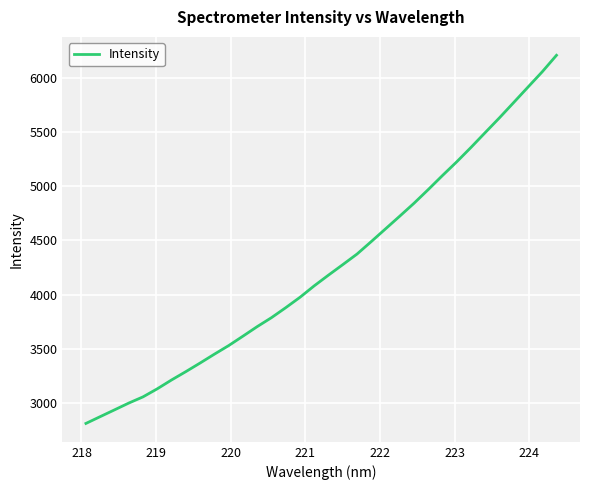

What is the smallest value displayed?

2809.2